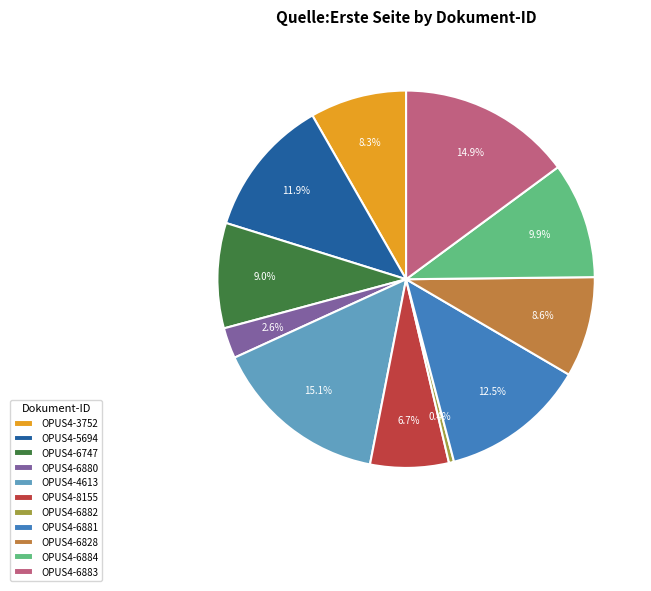

Count the number of slices in the pie.

11